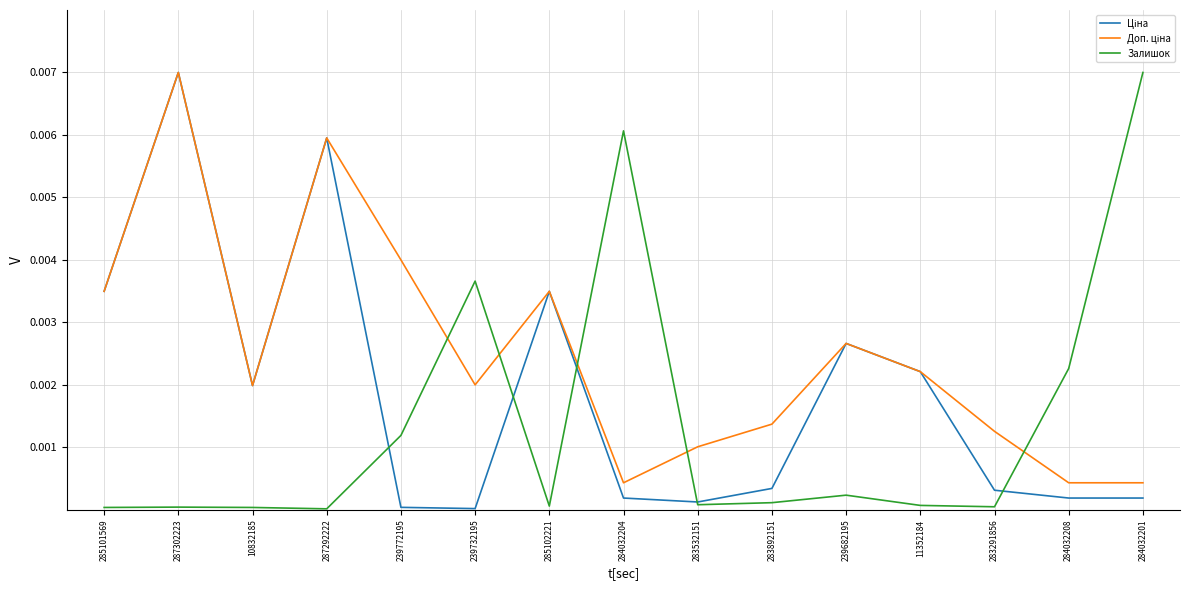

What position from the right is 239682195?

5